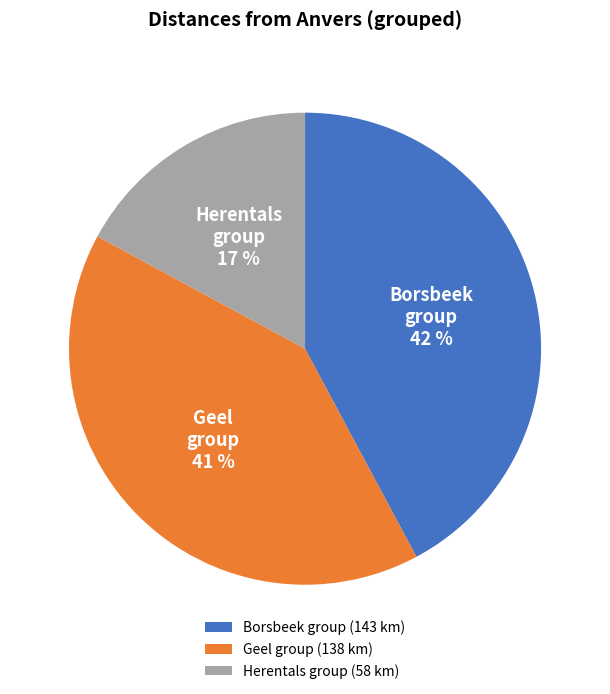

True or false: Herentals group accounts for 6% of the total.

False